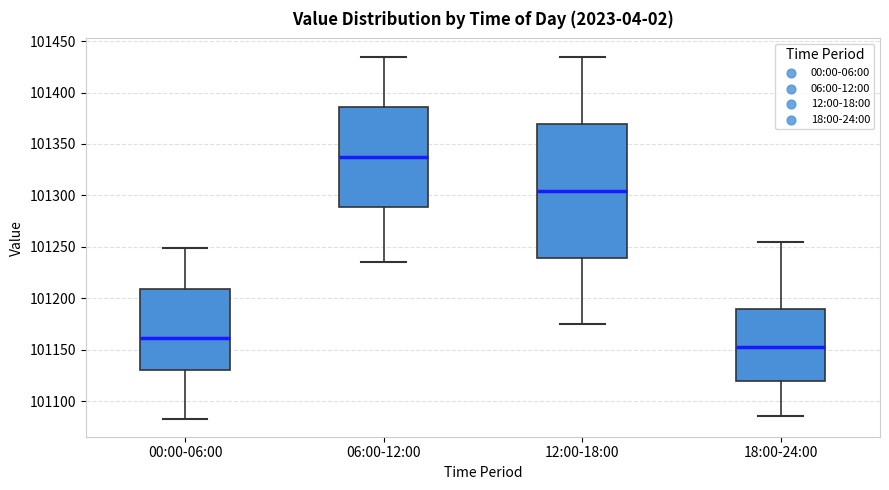

Which box is the tallest, from its lower edge to its upper edge?

12:00-18:00